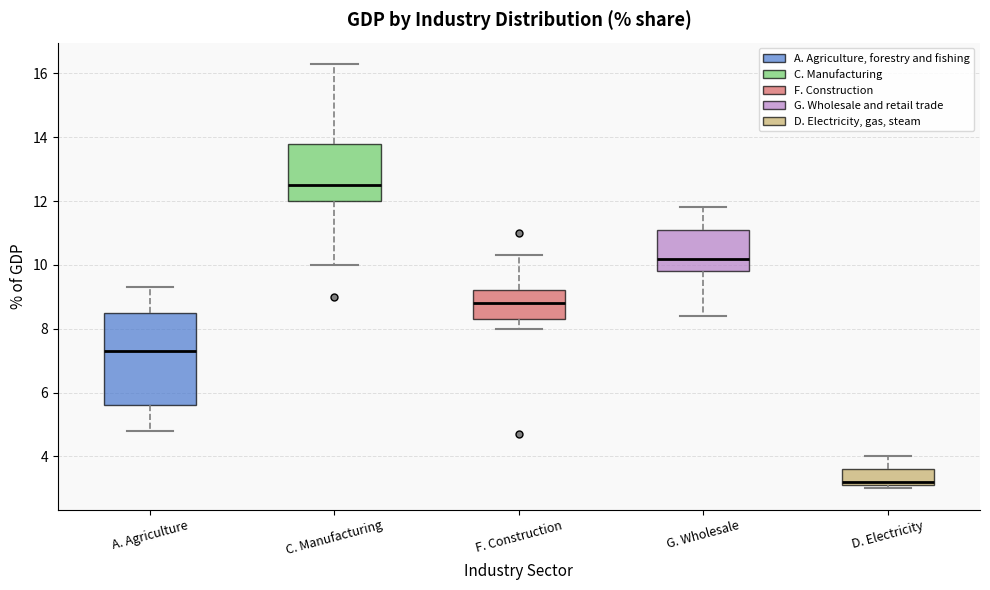

Which box has the highest median line?

C. Manufacturing